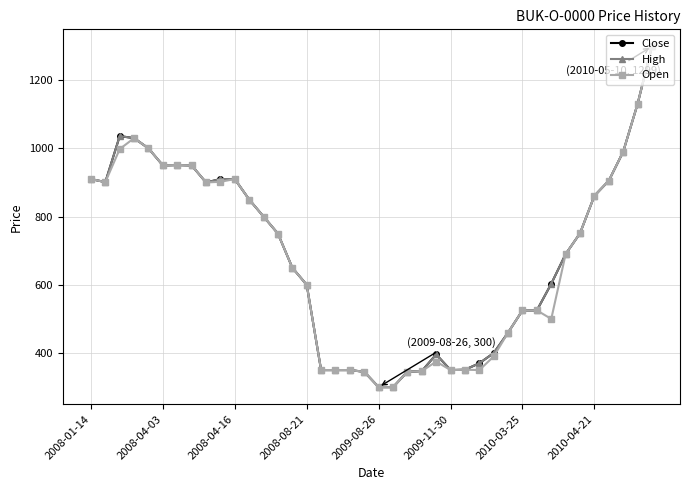

List the labels in order of High value, smallest first.

20, 21, 19, 22, 23, 16, 17, 18, 25, 26, 27, 24, 28, 29, 30, 31, 15, 32, 14, 33, 13, 34, 12, 11, 35, 8, 2008-04-03, 36, 2008-01-14, 9, 10, 2009-11-30, 2010-04-21, 2010-03-25, 37, 2009-08-26, 2008-08-21, 2008-04-16, 38, 39